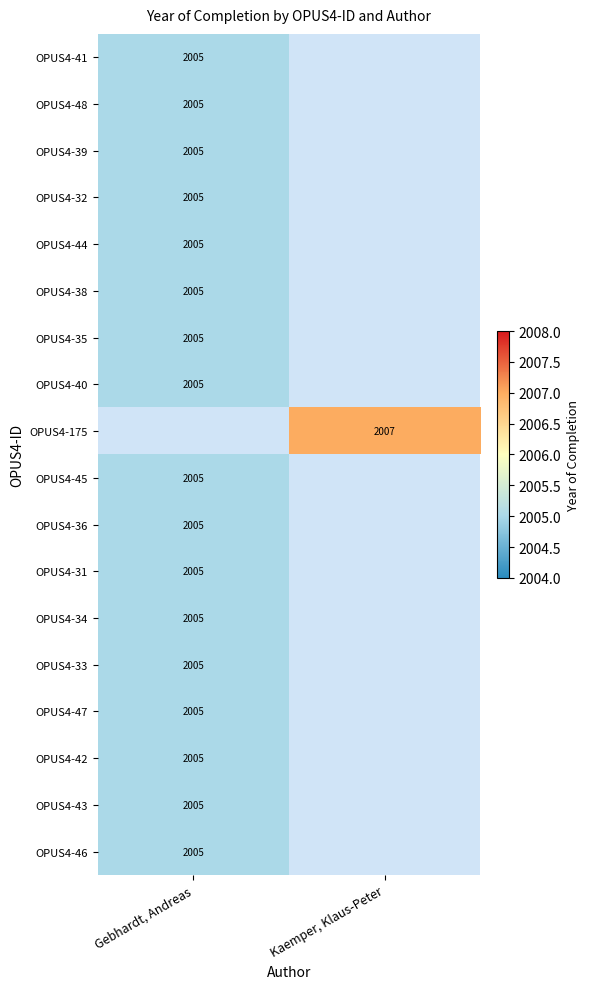

True or false: OPUS4-35 has a value of 886 at Gebhardt, Andreas.

False